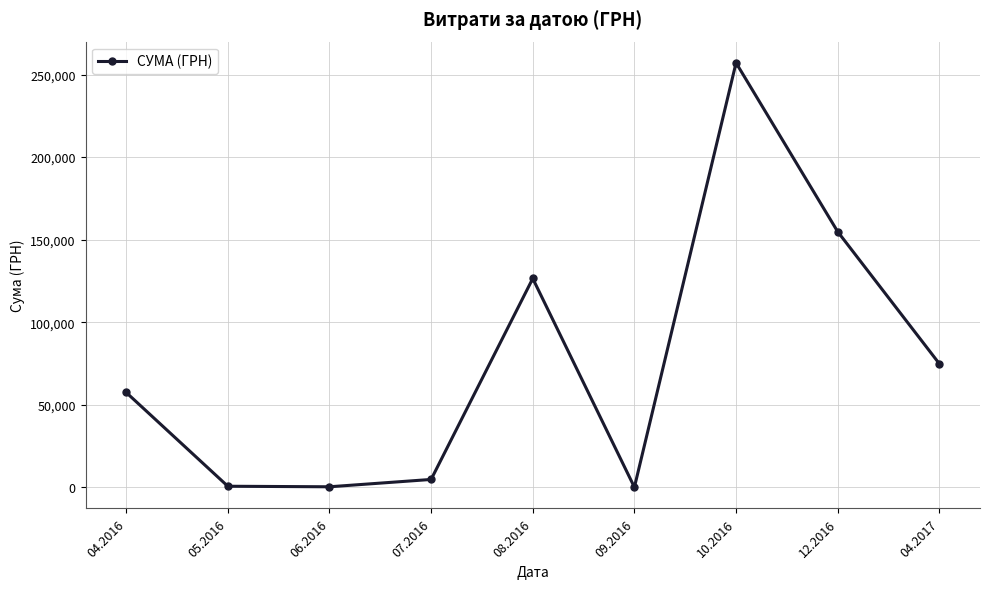

At which category does the data reach its first local peak?

08.2016